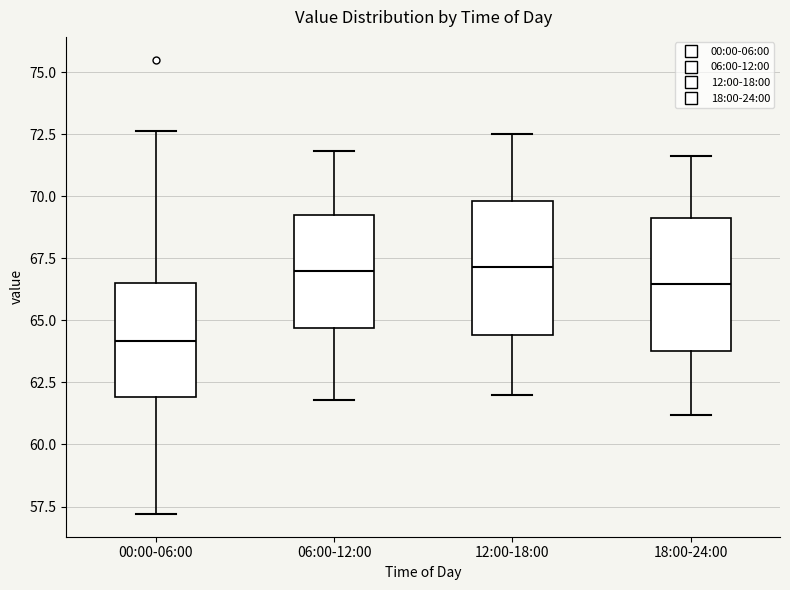

Where is the lower edge of the box for 06:00-12:00 on the y-axis? The values are not printed on the chart, so give them approximately, as read against the axis.

64.5